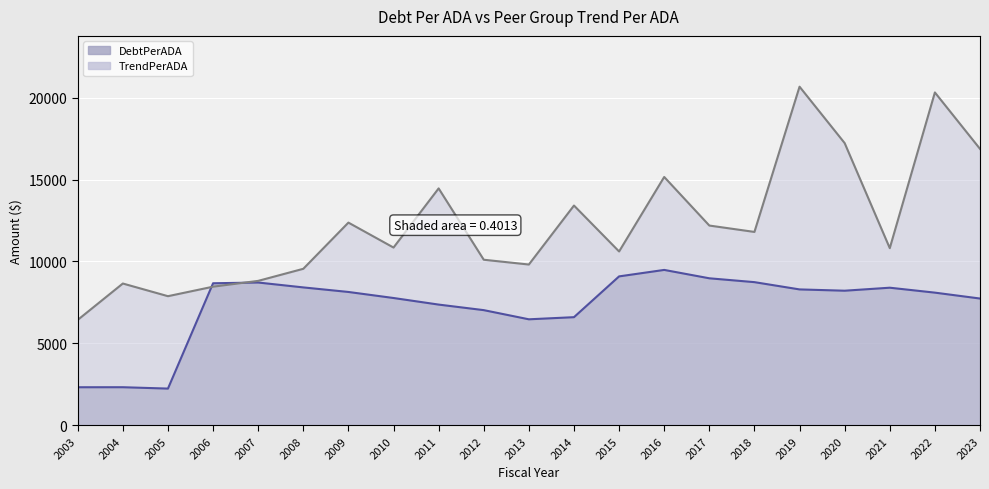

Reading left to right, list all the values displayed in this chart.

DebtPerADA: 2325.9	2327.6	2244.0	8670.0	8714.7	8417.1	8139.1	7770.4	7369.1	7030.2	6470.9	6600.7	9089.3	9484.0	8972.8	8738.1	8294.4	8215.5	8398.6	8097.8	7738.3
TrendPerADA: 6434.8	8654.2	7881.4	8460.8	8815.8	9552.2	12370.7	10848.8	14457.2	10105.1	9813.1	13411.5	10609.1	15155.3	12191.0	11801.4	20662.8	17220.7	10811.4	20311.8	16868.7